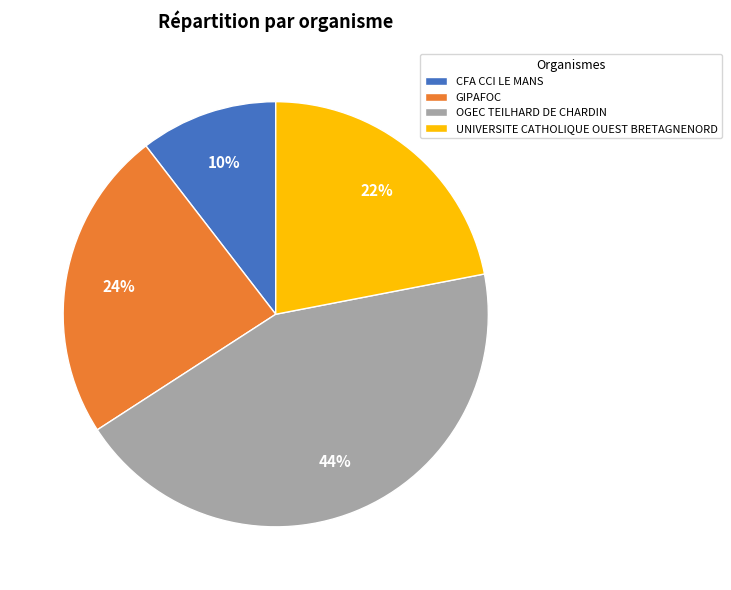

To the nearest percent, what portion does OGEC TEILHARD DE CHARDIN represent?

44%